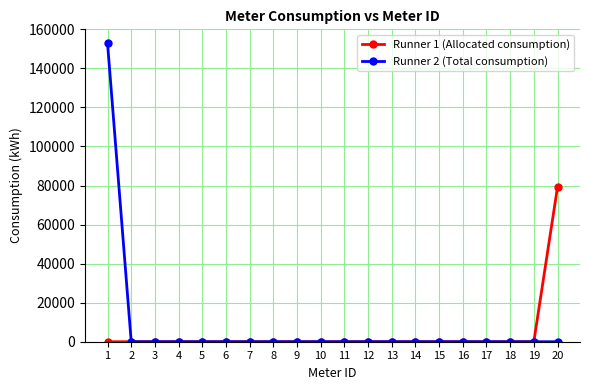

At which label does Runner 2 (Total consumption) reach its peak?

1